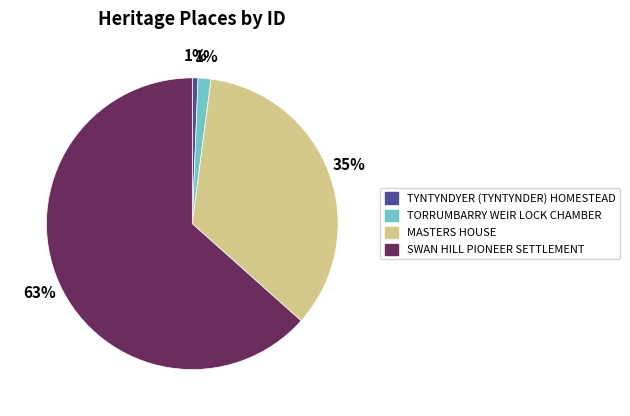

To the nearest percent, what is the combined percentage of TYNTYNDYER (TYNTYNDER) HOMESTEAD and TORRUMBARRY WEIR LOCK CHAMBER?

2%